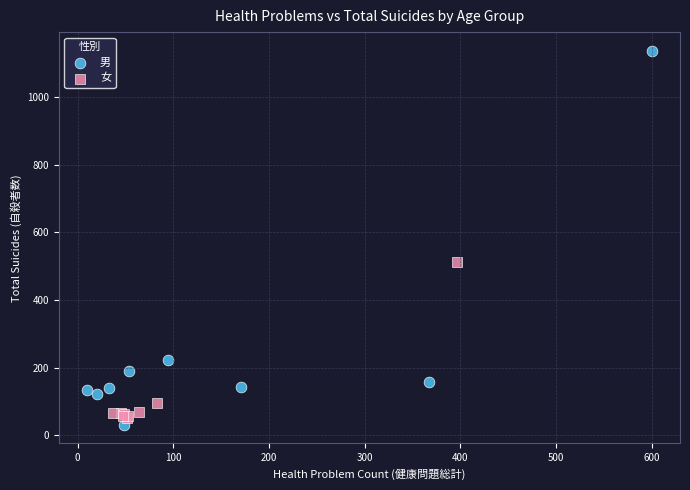

Which series has the largest Y range (max minus min)?

男